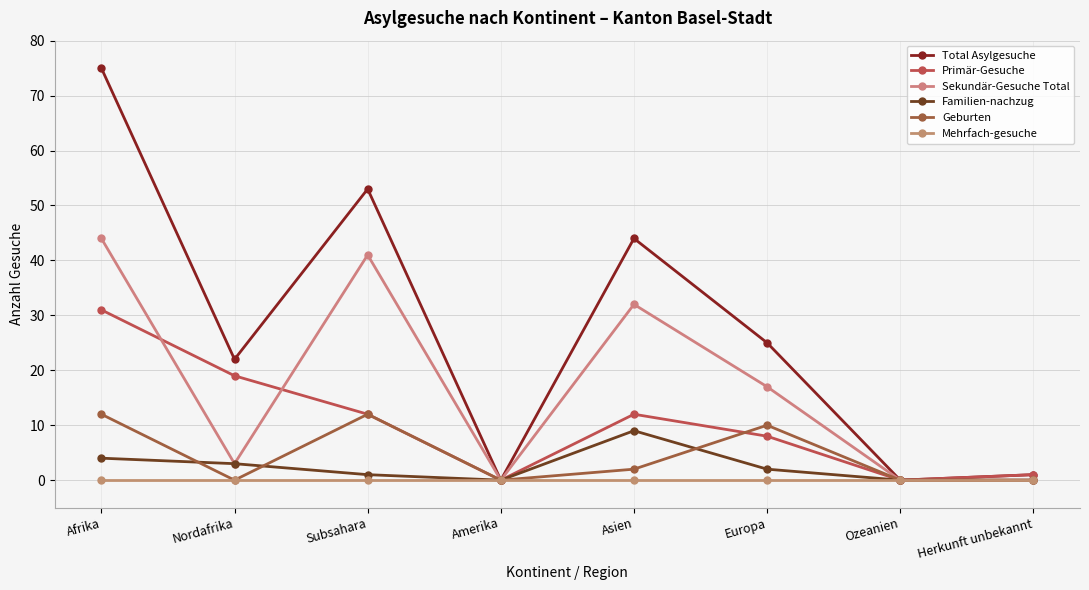

Which series has the largest total across all categories?

Total Asylgesuche